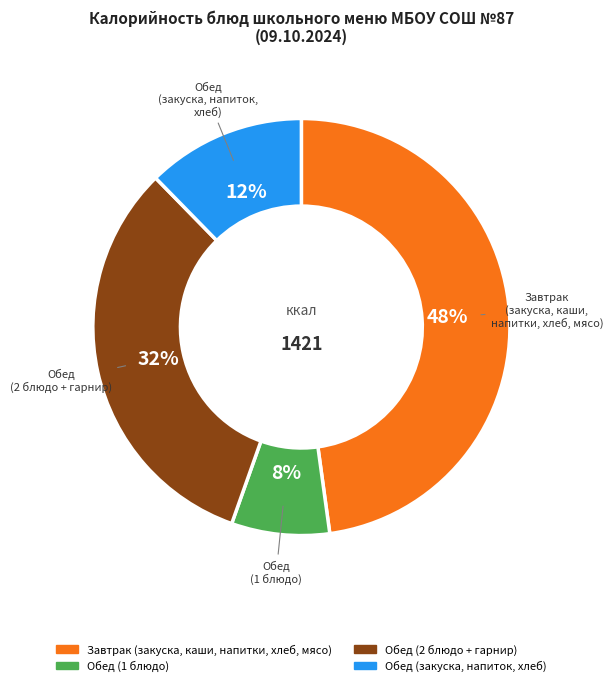

To the nearest percent, what is the difference between the largest and smallest slice percentages?

40%